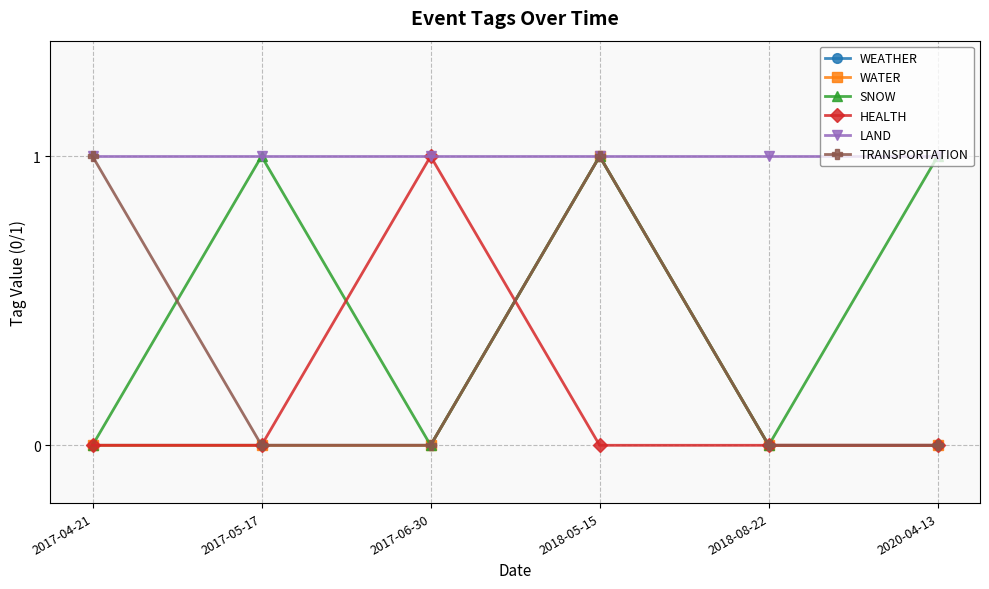

Does the chart have visible grid lines?

Yes